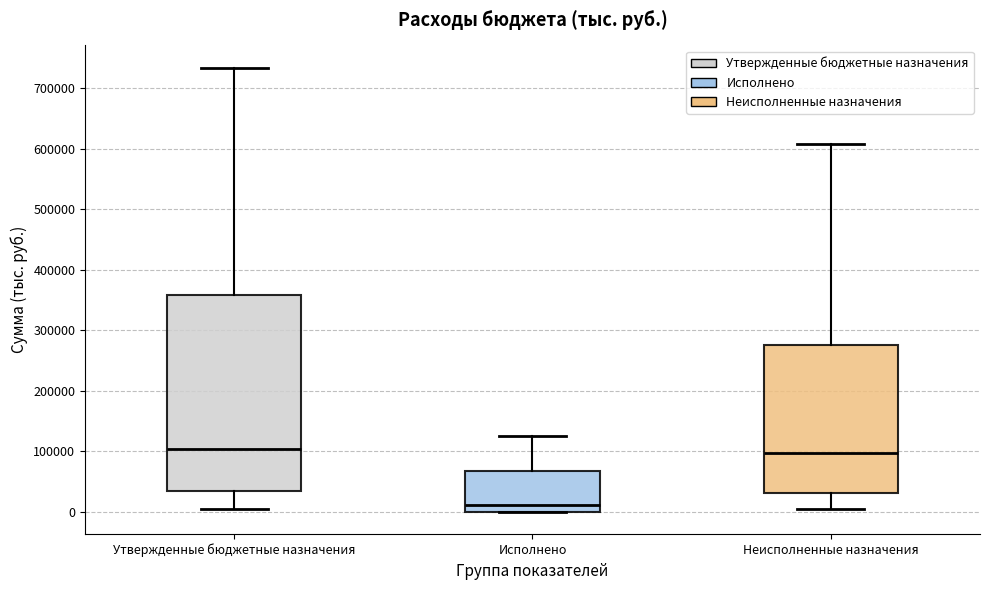

Reading left to right, read every box against the y-axis: the position of its median line, the range the box covers, and the ends of its whiskers. The values are not printed on the chart, so give them approximately, as read against the axis.

Утвержденные бюджетные назначения: median 100000, box 30000 to 360000, whiskers 10000 to 730000
Исполнено: median 10000, box 0 to 70000, whiskers 0 to 130000
Неисполненные назначения: median 100000, box 30000 to 280000, whiskers 10000 to 610000